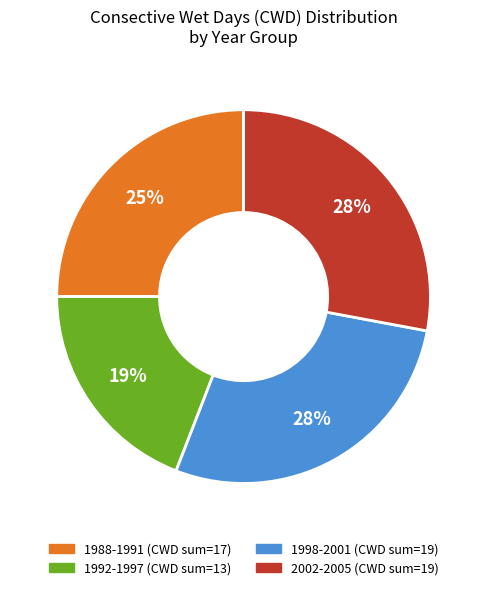

To the nearest percent, what is the difference between the largest and smallest slice percentages?

9%